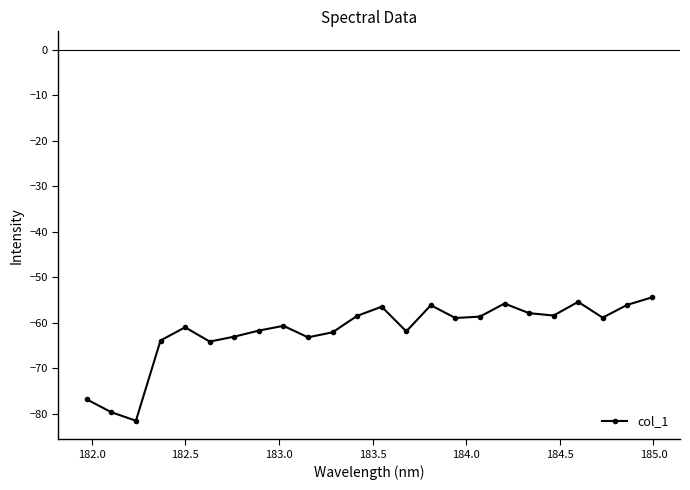

What is the value of the 15th point from the left?

-56.2